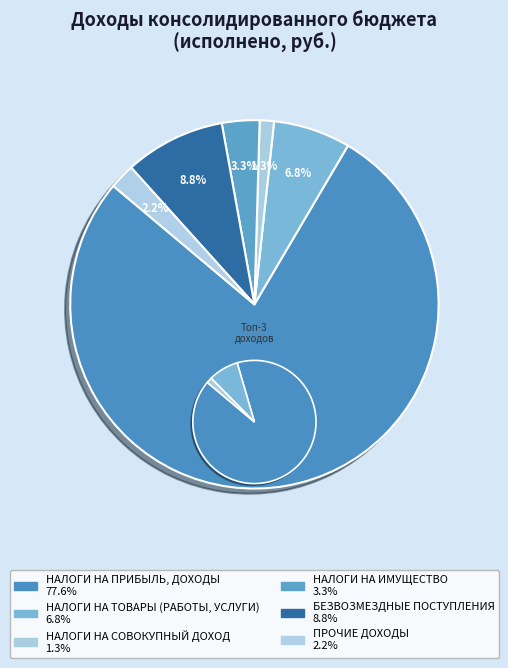

Is there any slice that represents more than half of the pie?

Yes